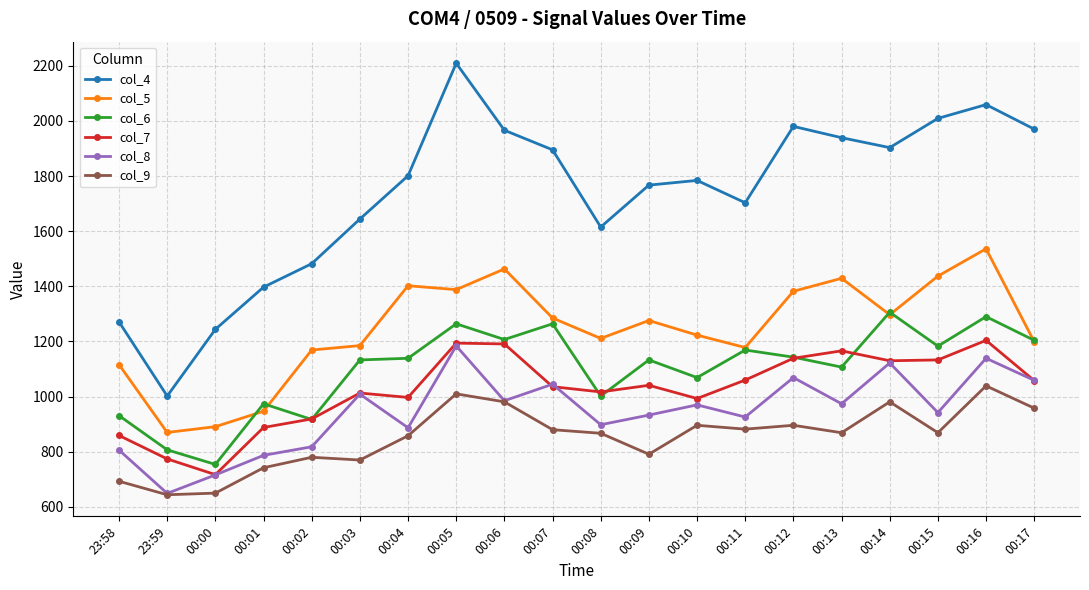

How many data points does each series have?

20